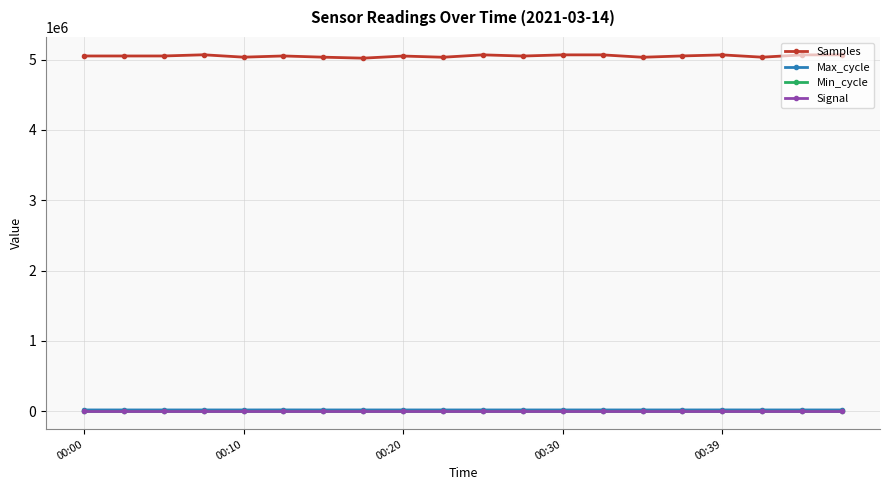

True or false: Samples and Signal intersect in this chart.

False